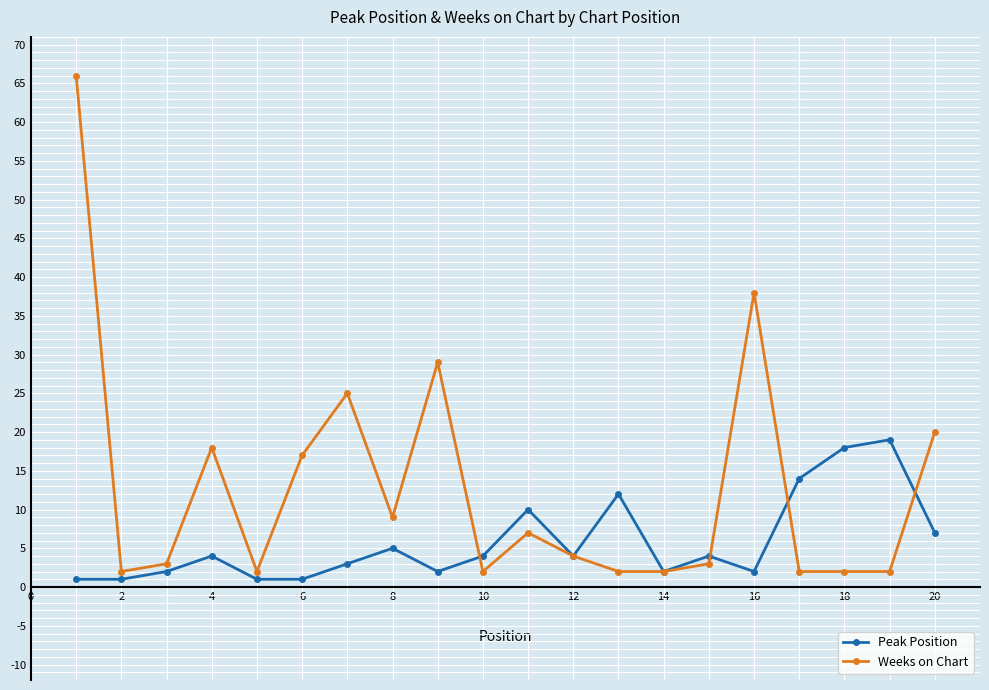

Rank the series by their average value, from lowest to highest.

Peak Position, Weeks on Chart